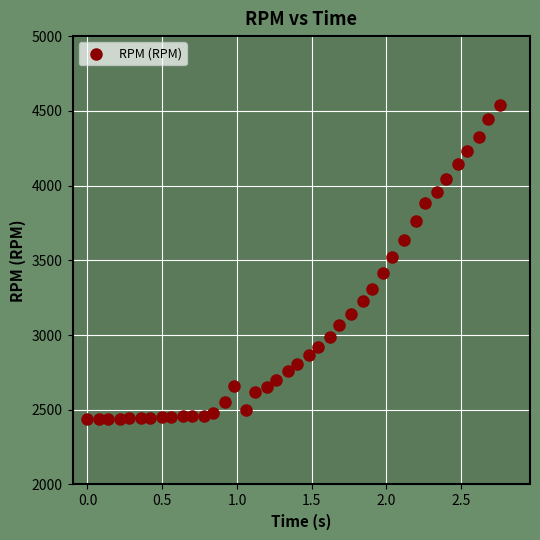

What Y value in the scatter plot is closest to 3488?

3524